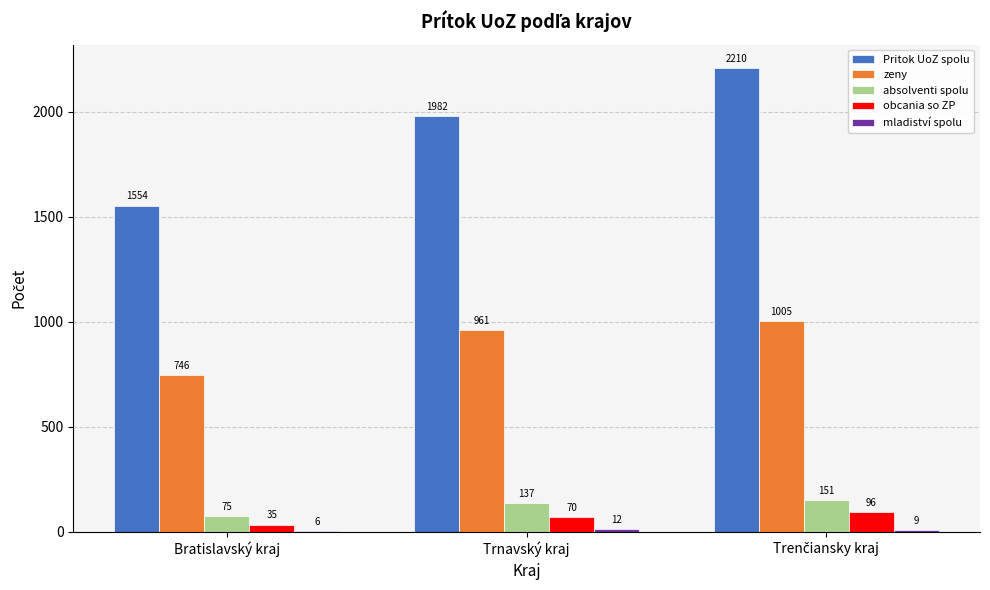

Count the number of data series in this chart.

5